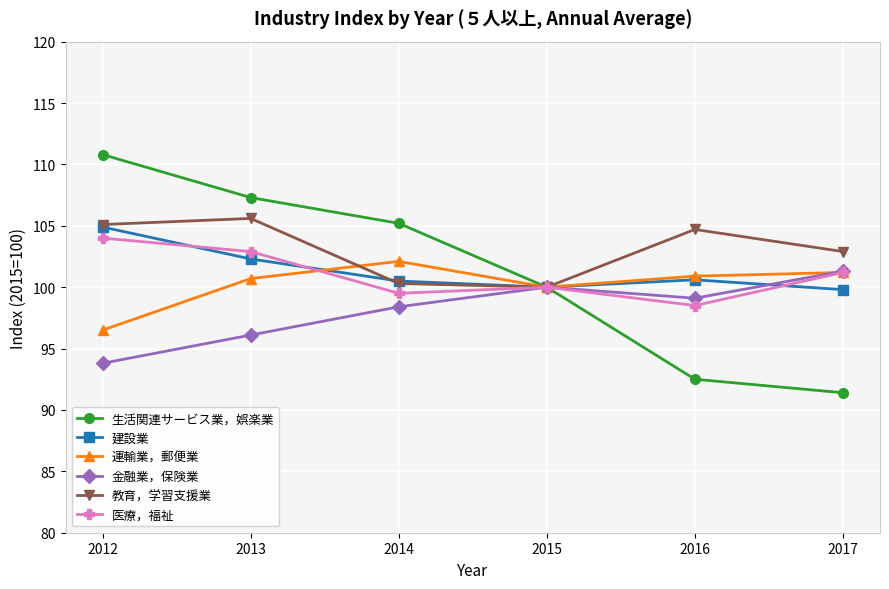

What is the value of the 建設業 point at the 1st from the left?

104.9